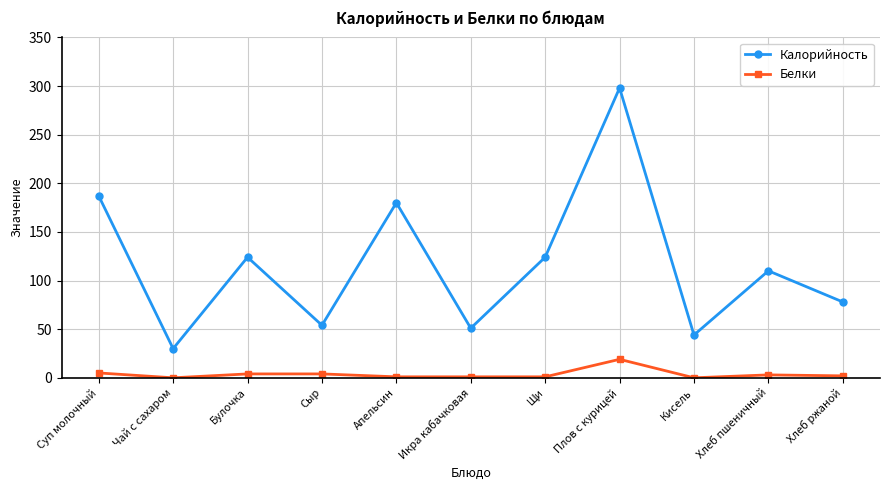

What are all the series names shown in the legend?

Калорийность, Белки